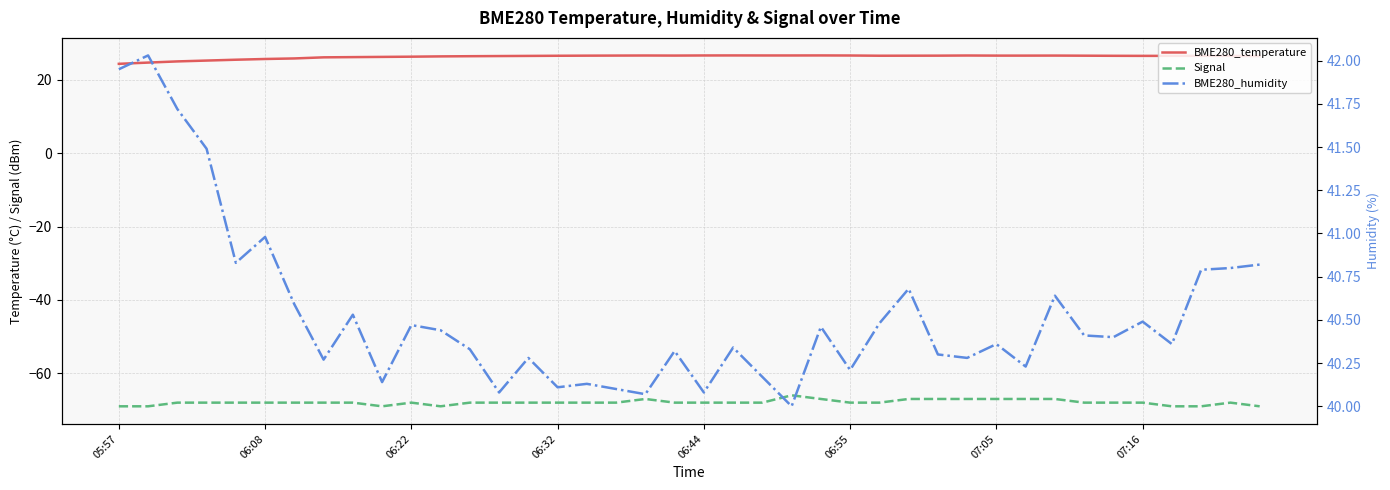

Which series has the widest spread of values?

Signal